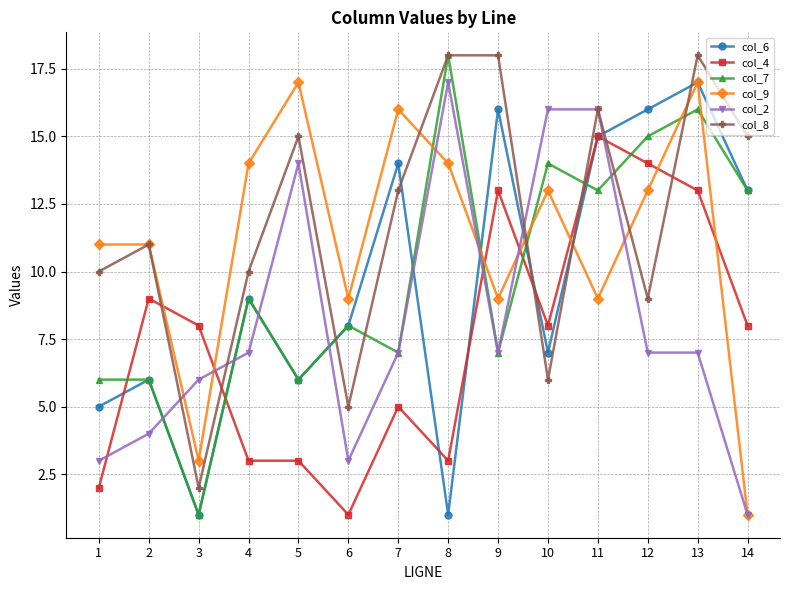

Which series changed the most between 9 and 13?

col_7